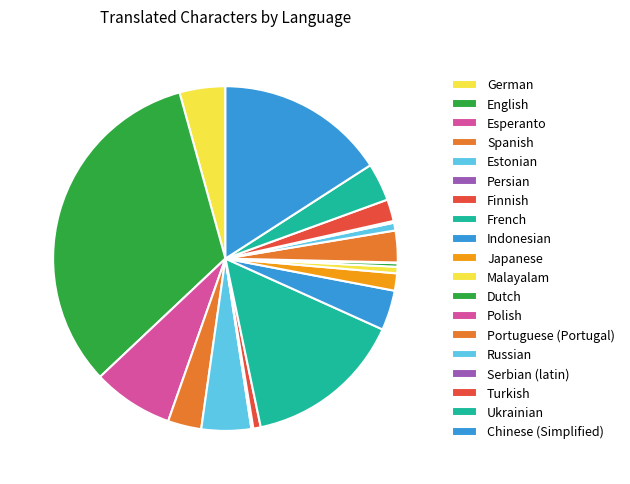

Is it true that Finnish is 11% of the pie?

False